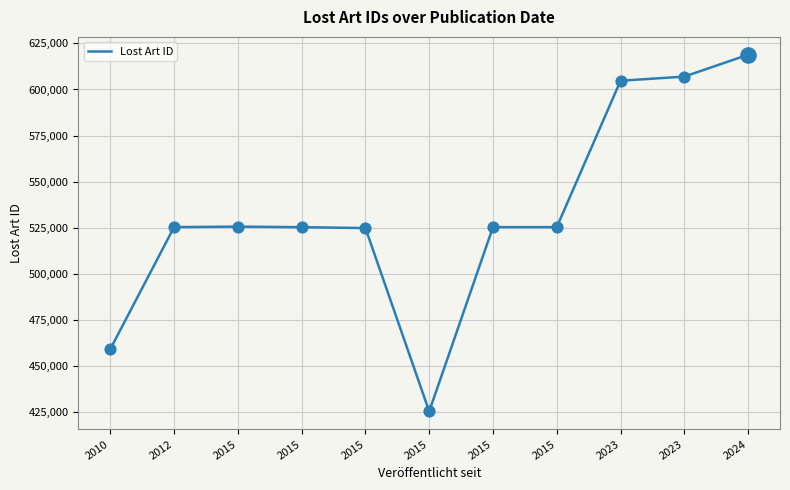

Approximately how many times larger is the value at 2024 compared to 2023?

1.0